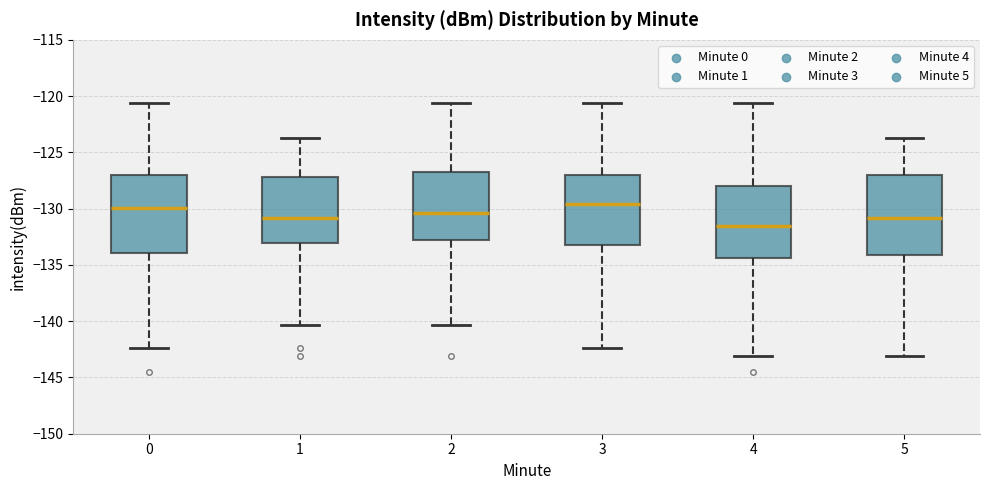

Reading left to right, read every box against the y-axis: the position of its median line, the range the box covers, and the ends of its whiskers. The values are not printed on the chart, so give them approximately, as read against the axis.

0: median -130.0, box -134.0 to -127.0, whiskers -142.5 to -120.5
1: median -131.0, box -133.0 to -127.0, whiskers -140.5 to -123.5
2: median -130.5, box -133.0 to -126.5, whiskers -140.5 to -120.5
3: median -129.5, box -133.0 to -127.0, whiskers -142.5 to -120.5
4: median -131.5, box -134.5 to -128.0, whiskers -143.0 to -120.5
5: median -131.0, box -134.0 to -127.0, whiskers -143.0 to -123.5